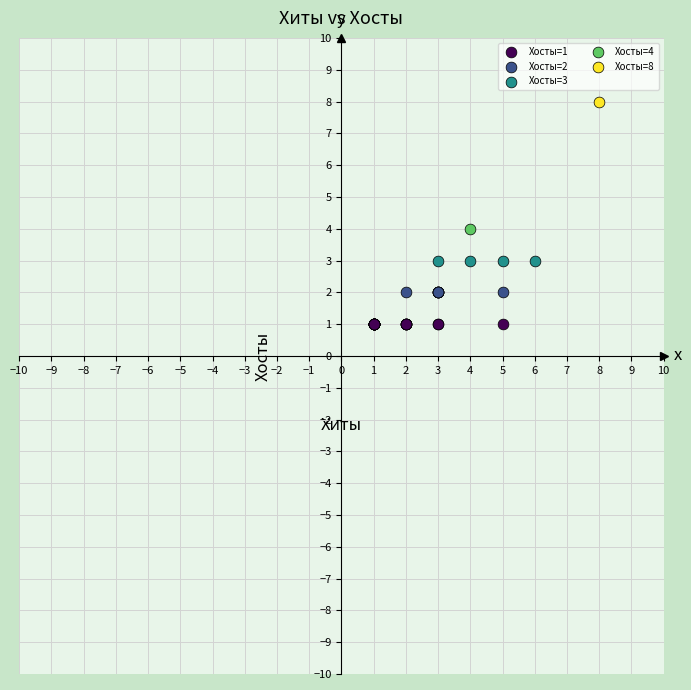

Which series contains the lowest Y value?

Хосты=1